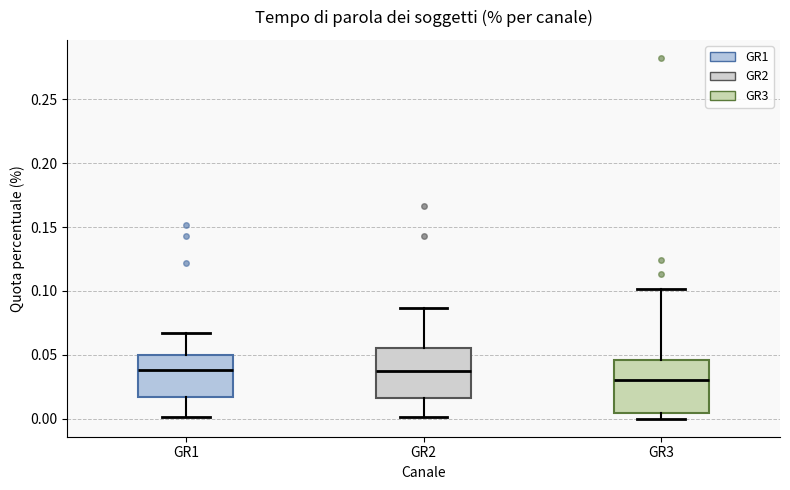

Which box has the lowest median line?

GR3